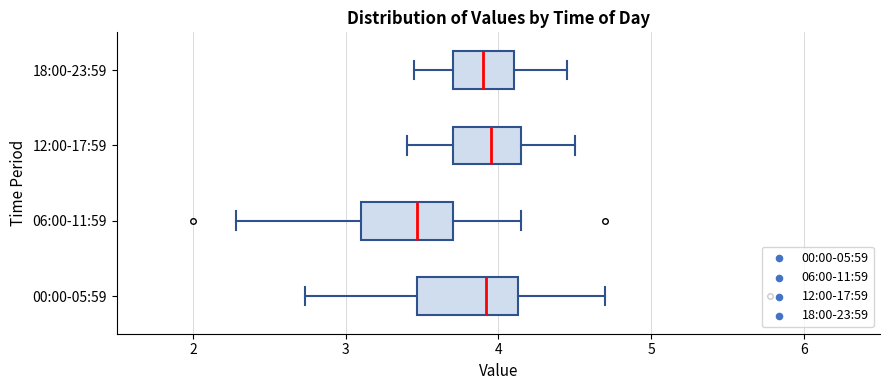

Where does the median line of the box for 18:00-23:59 sit on the x-axis? The values are not printed on the chart, so give them approximately, as read against the axis.

3.9